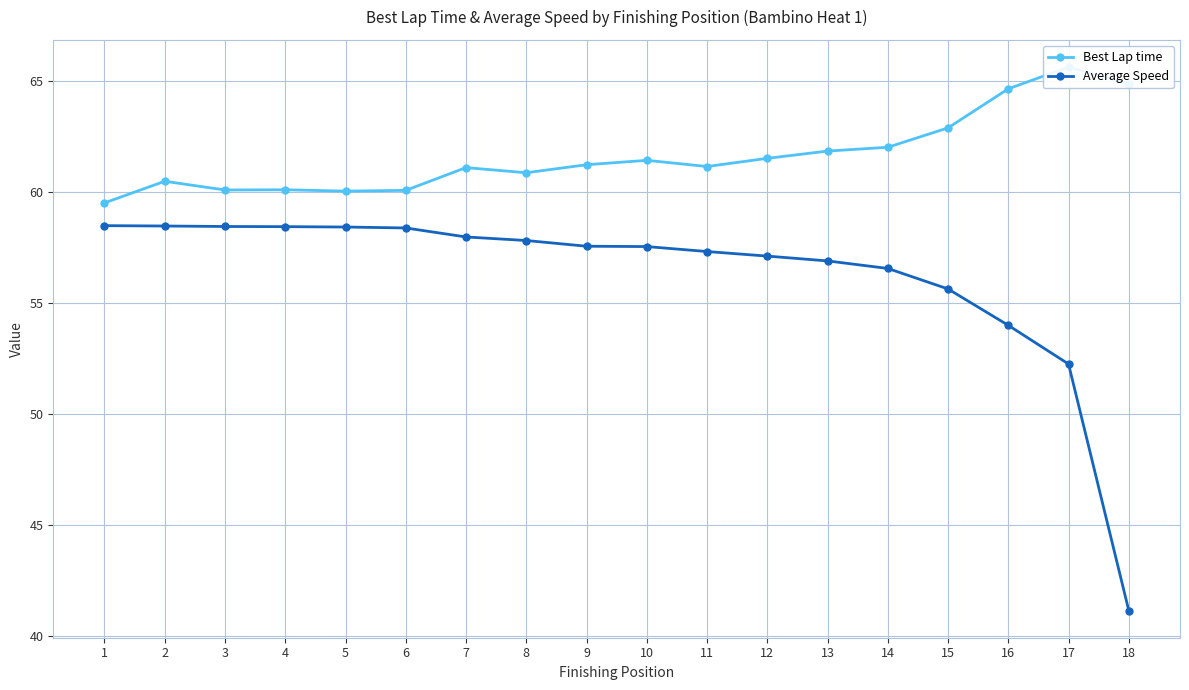

True or false: Average Speed and Best Lap time cross at least once.

False